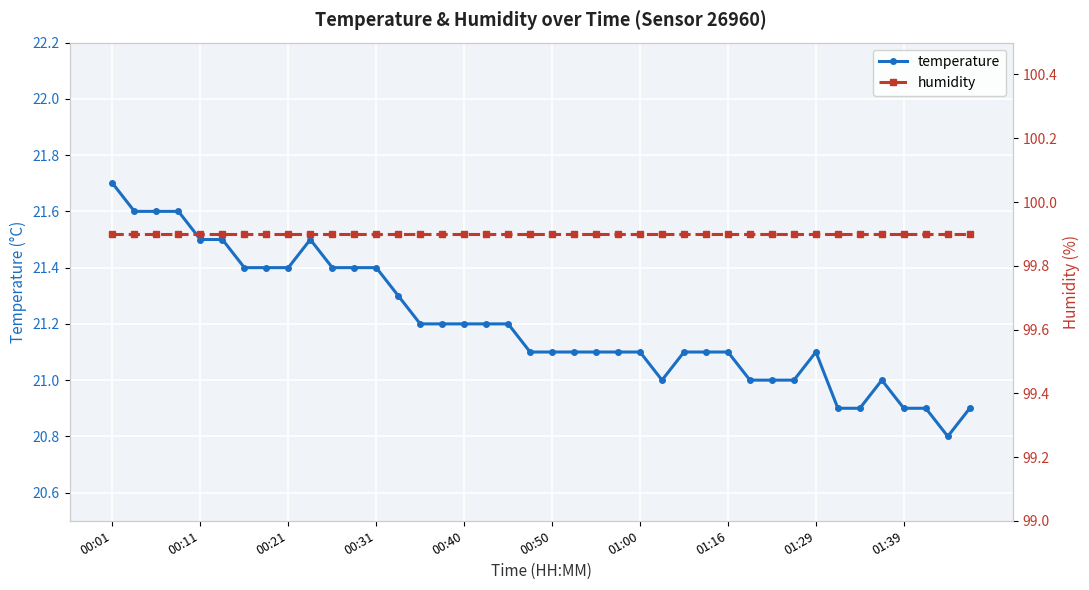

True or false: humidity and temperature cross at least once.

False